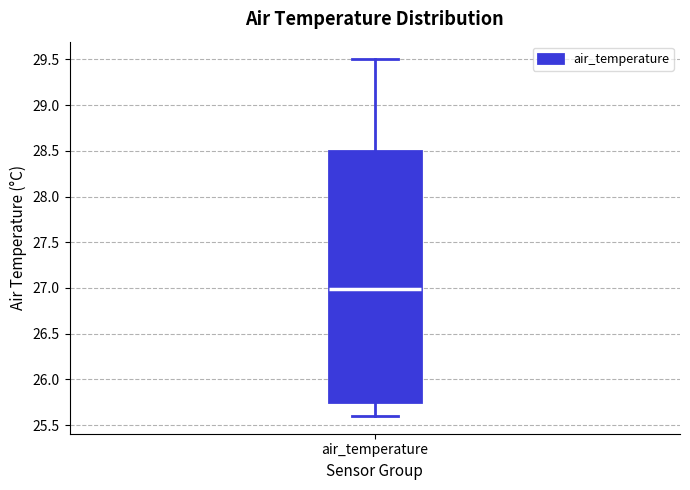

Where does the upper whisker of the box for air_temperature end on the y-axis? The values are not printed on the chart, so give them approximately, as read against the axis.

29.50